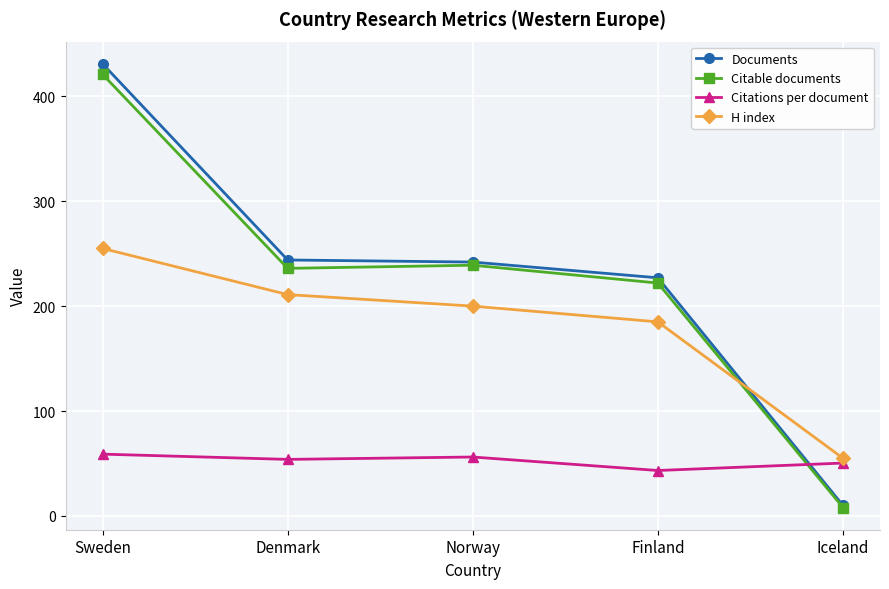

At which label does Citable documents first exceed 236?

Sweden